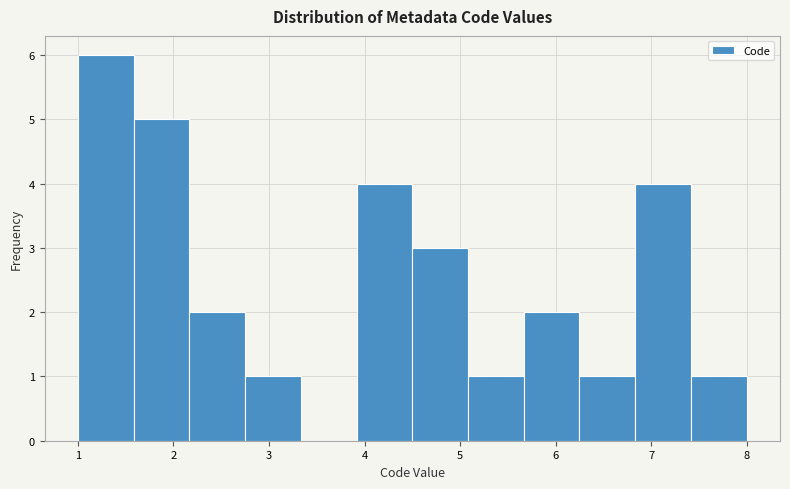

Reading left to right, list every bar in this chart as the range it spans on the x-axis followed by its height. Neither the bar edges nor the heights are printed on the chart, so give them approximately, as read against the axes.

1.0 to 1.6: 6
1.6 to 2.2: 5
2.2 to 2.8: 2
2.8 to 3.3: 1
3.3 to 3.9: 0
3.9 to 4.5: 4
4.5 to 5.1: 3
5.1 to 5.7: 1
5.7 to 6.3: 2
6.3 to 6.8: 1
6.8 to 7.4: 4
7.4 to 8.0: 1